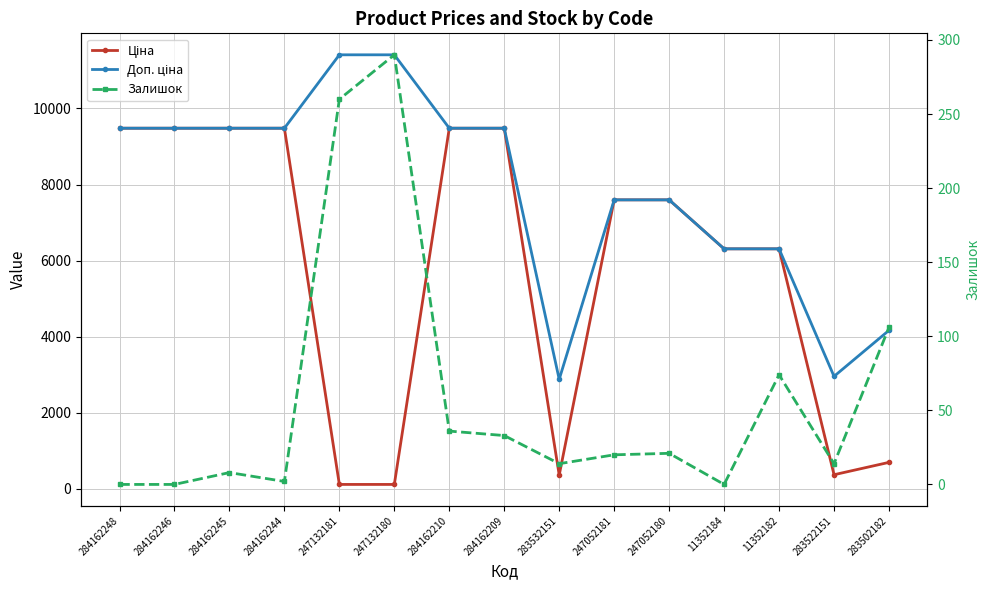

How many values in the Ціна series exceed 7596?

8